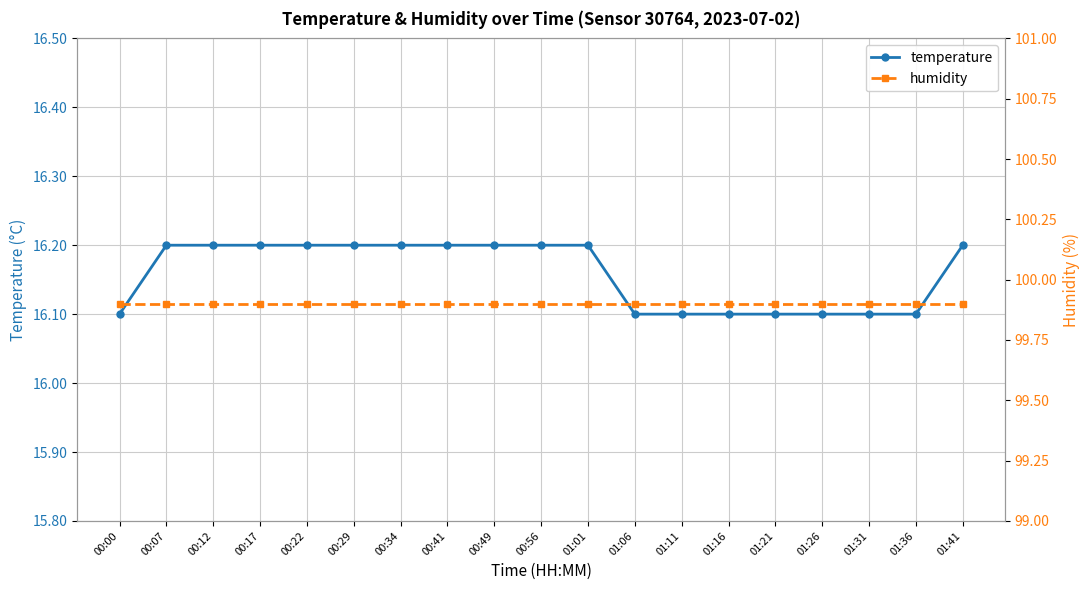

What are all the series names shown in the legend?

temperature, humidity